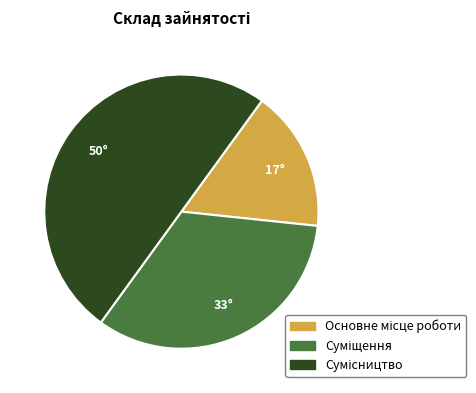

To the nearest percent, what is the combined percentage of Суміщення and Сумісництво?

83%